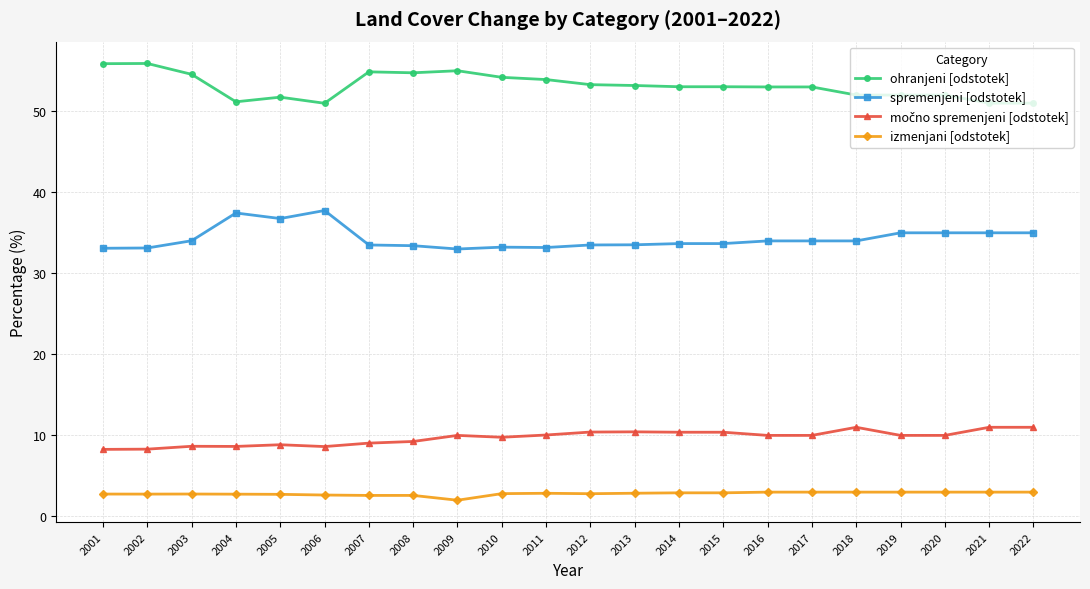

The value of spremenjeni [odstotek] at 2012 is 33.5. True or false?

True